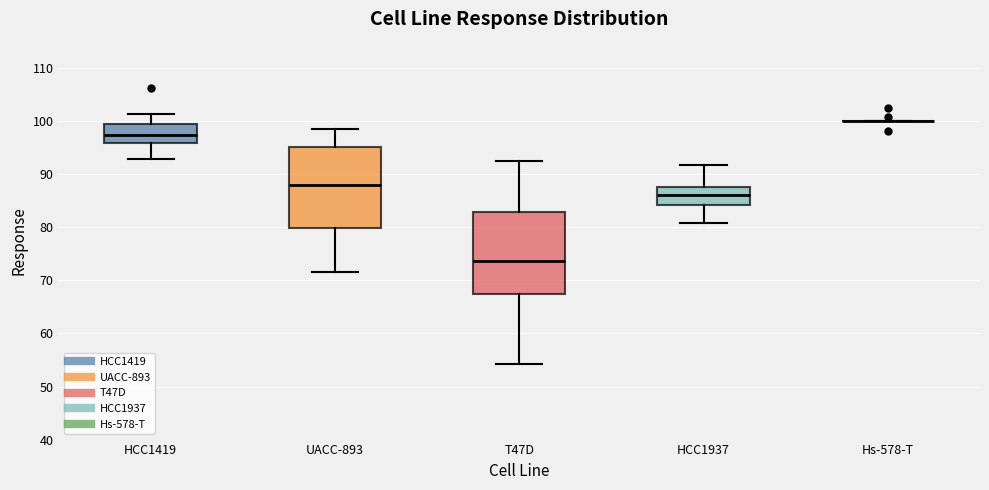

Where does the lower whisker of the box for T47D end on the y-axis? The values are not printed on the chart, so give them approximately, as read against the axis.

54